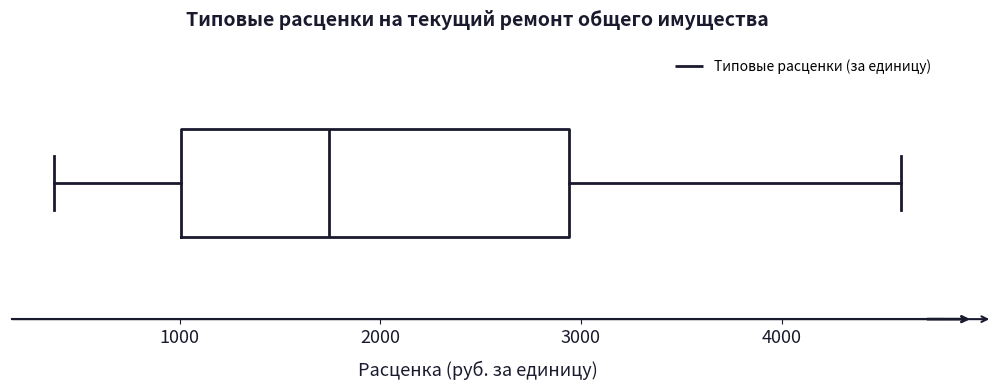

Transcribe this box plot: give where the median line is, the range the box spans, and where the two whiskers end, as read against the x-axis. The values are not printed on the chart, so give them approximately, as read against the axis.

median 1700, box 1000 to 2900, whiskers 400 to 4600